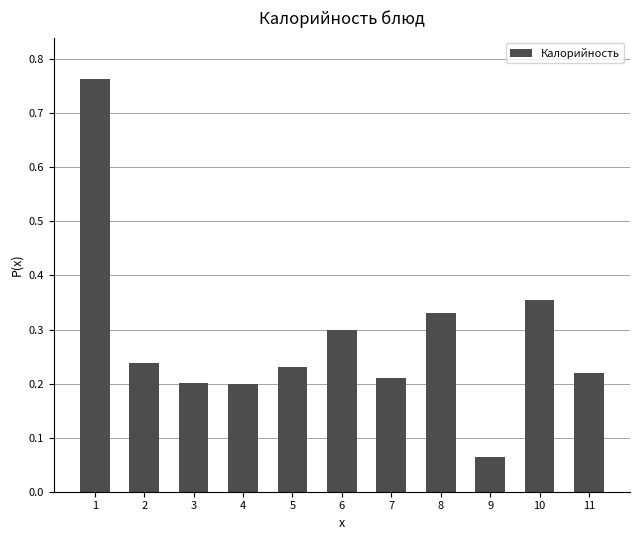

Between 7 and 9, which is larger?

7